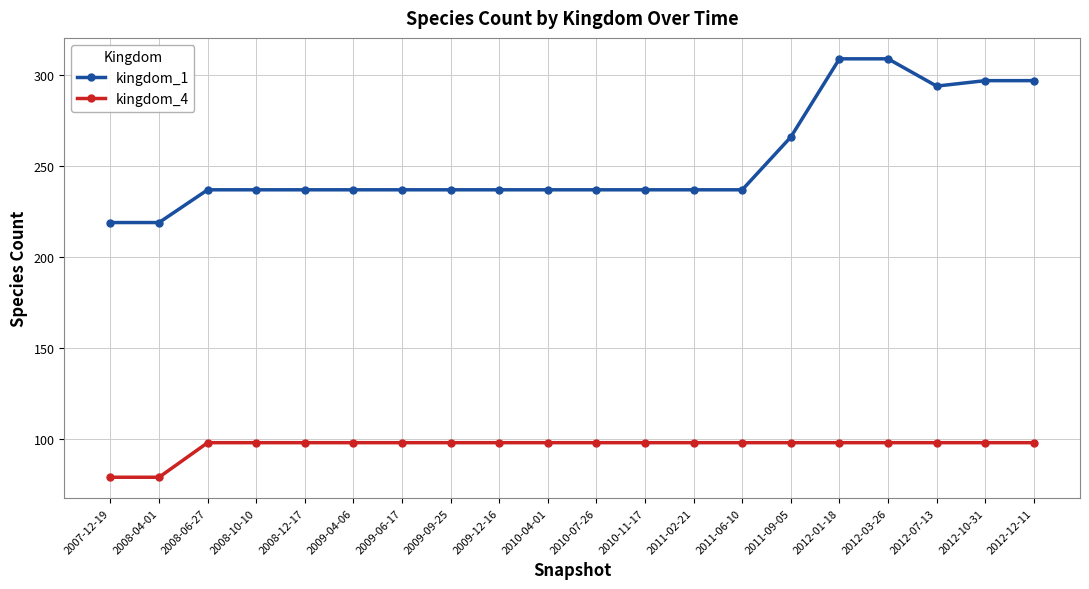

True or false: kingdom_4 and kingdom_1 intersect in this chart.

False